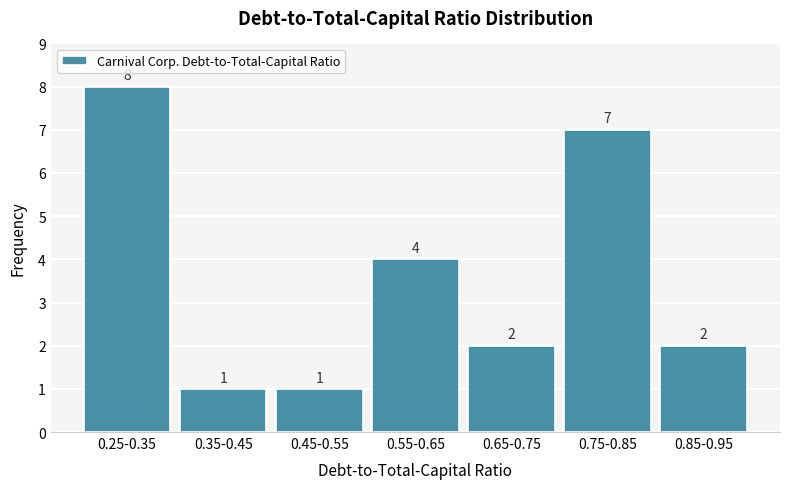

Reading right to left, transcribe all the data shown in this chart.

2	7	2	4	1	1	8